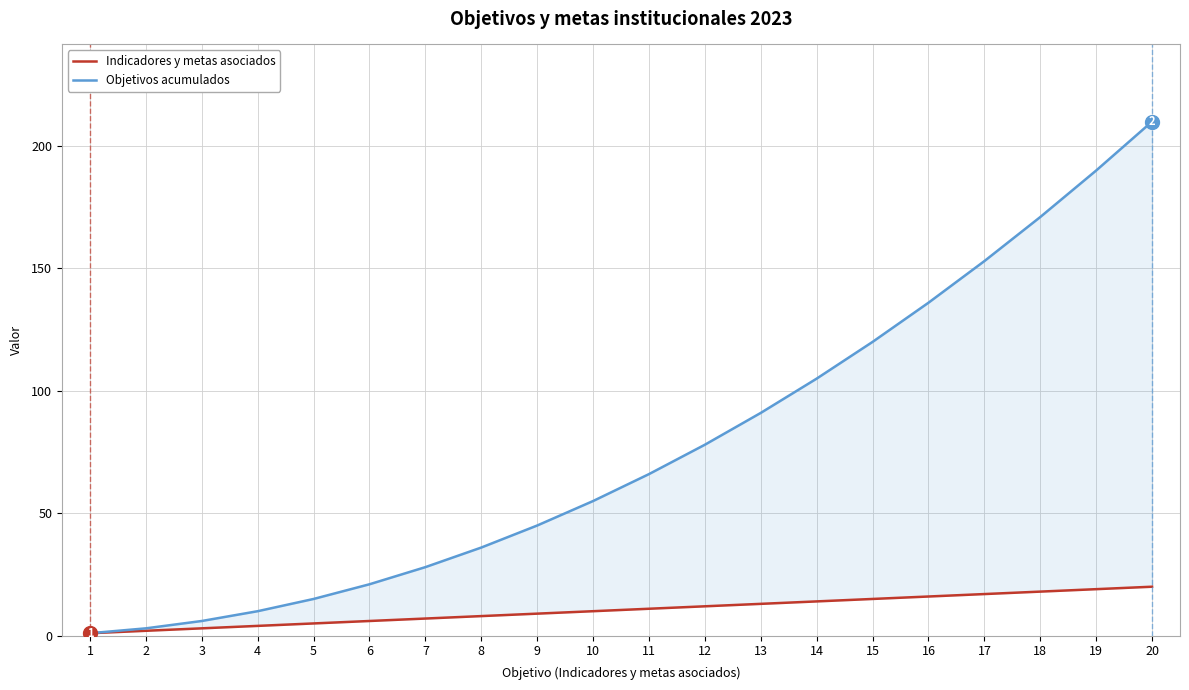

What are all the series names shown in the legend?

Indicadores y metas asociados, Objetivos acumulados